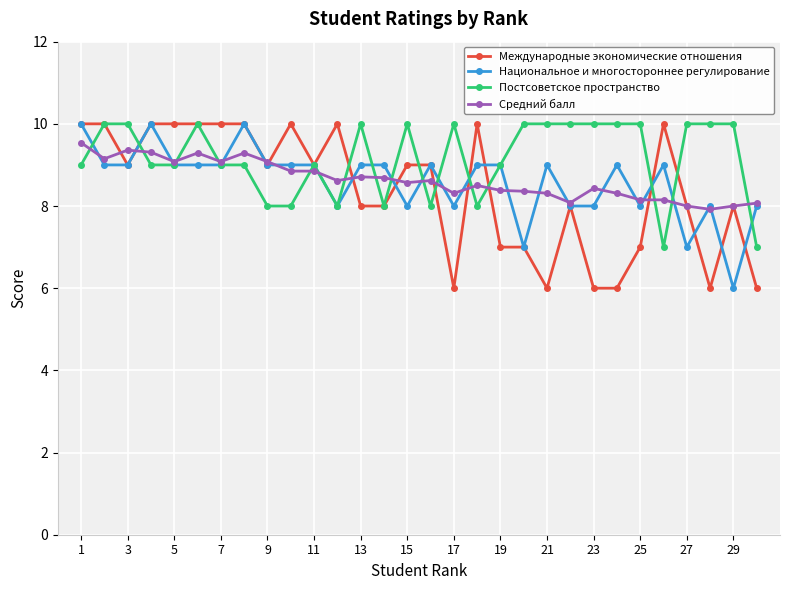

How many distinct data groups are displayed?

4